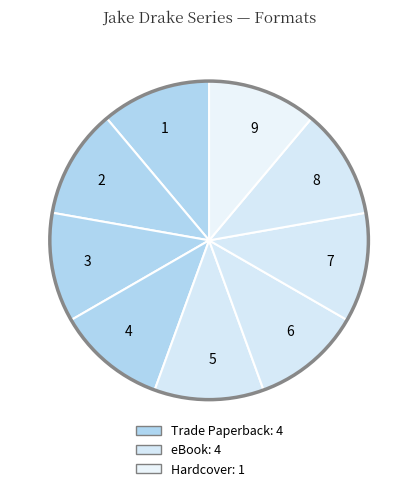

Is there a majority slice in this chart?

No